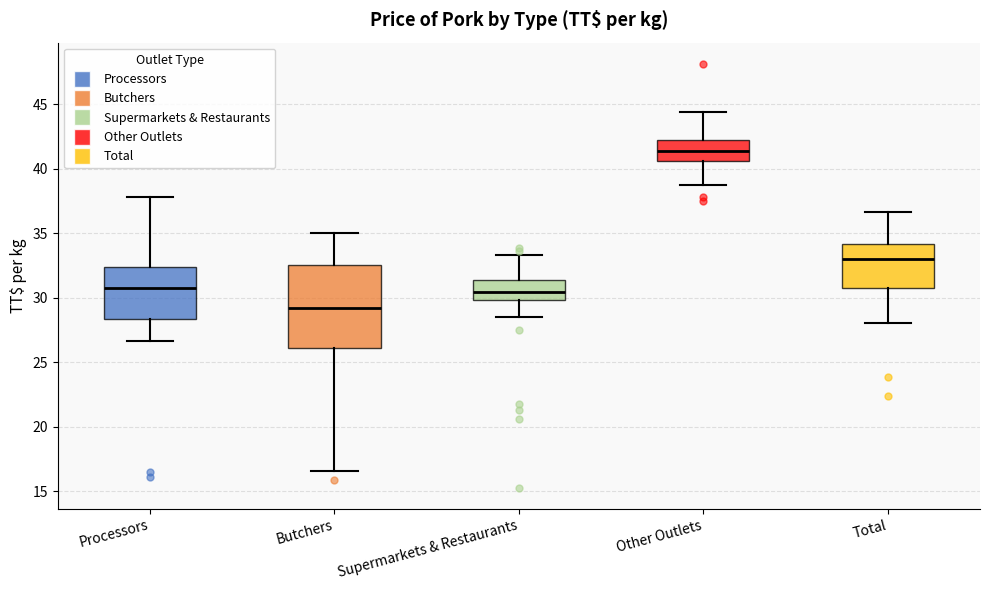

Reading left to right, read every box against the y-axis: the position of its median line, the range the box covers, and the ends of its whiskers. The values are not printed on the chart, so give them approximately, as read against the axis.

Processors: median 31.0, box 28.5 to 32.5, whiskers 26.5 to 38.0
Butchers: median 29.0, box 26.0 to 32.5, whiskers 16.5 to 35.0
Supermarkets & Restaurants: median 30.5, box 30.0 to 31.5, whiskers 28.5 to 33.5
Other Outlets: median 41.5, box 40.5 to 42.0, whiskers 38.5 to 44.5
Total: median 33.0, box 31.0 to 34.0, whiskers 28.0 to 36.5